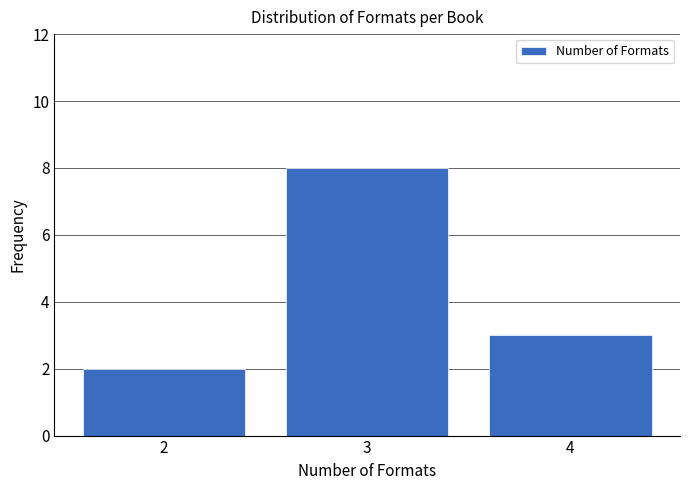

Reading right to left, list all the values displayed in this chart.

4=3	3=8	2=2